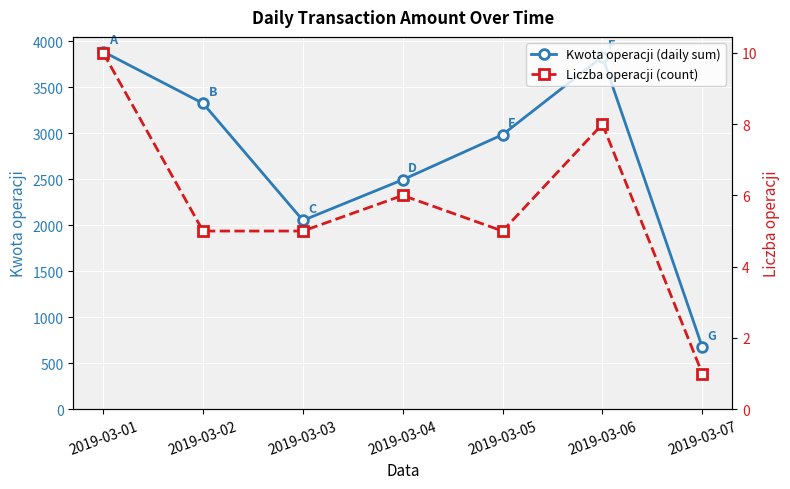

At which category is the sum across all series the highest?

2019-03-01